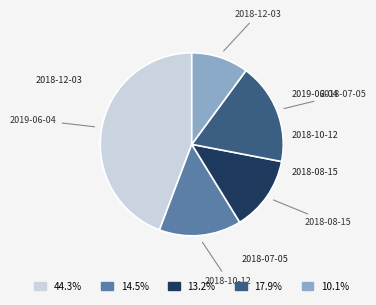

Count the number of slices in the pie.

5